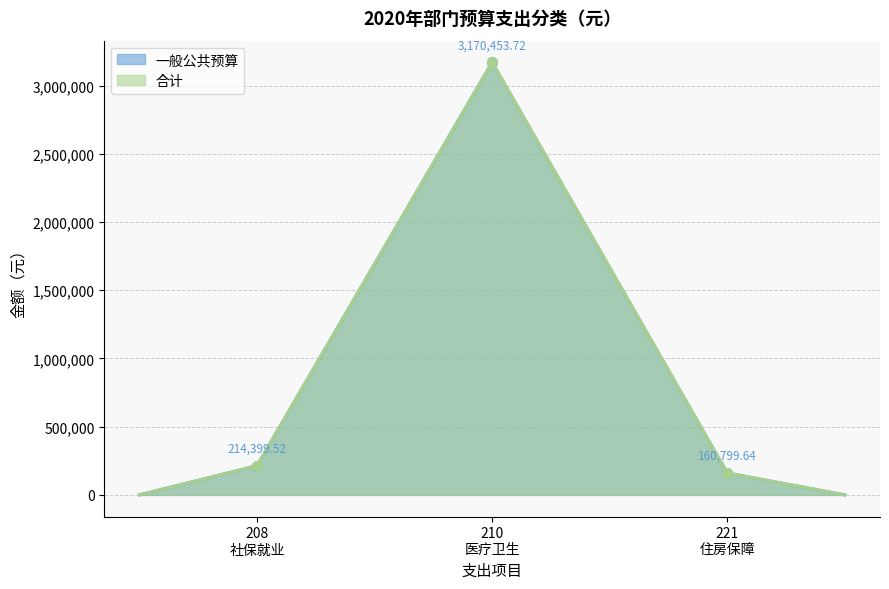

At which category does the chart reach its peak across all series?

210、医疗卫生与计划生育支出